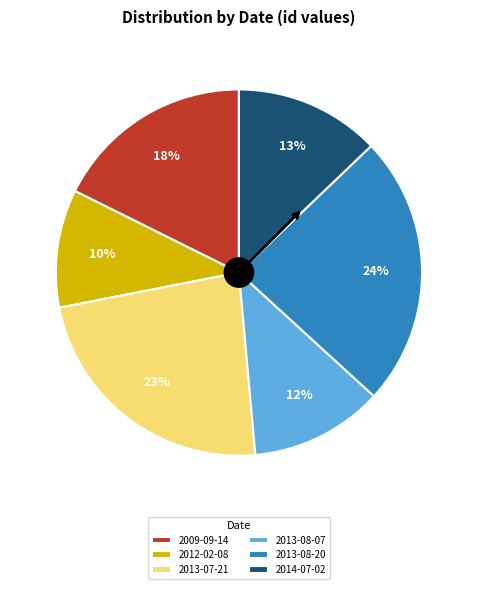

Does any single category account for the majority?

No